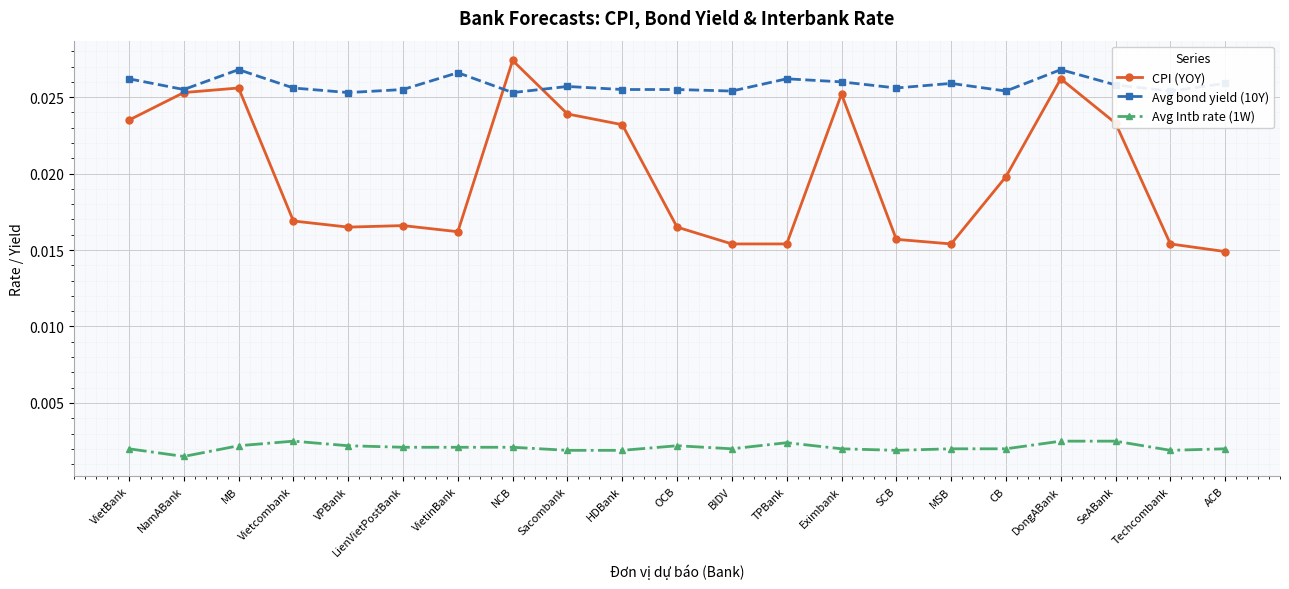

At which category is the sum across all series the highest?

DongABank